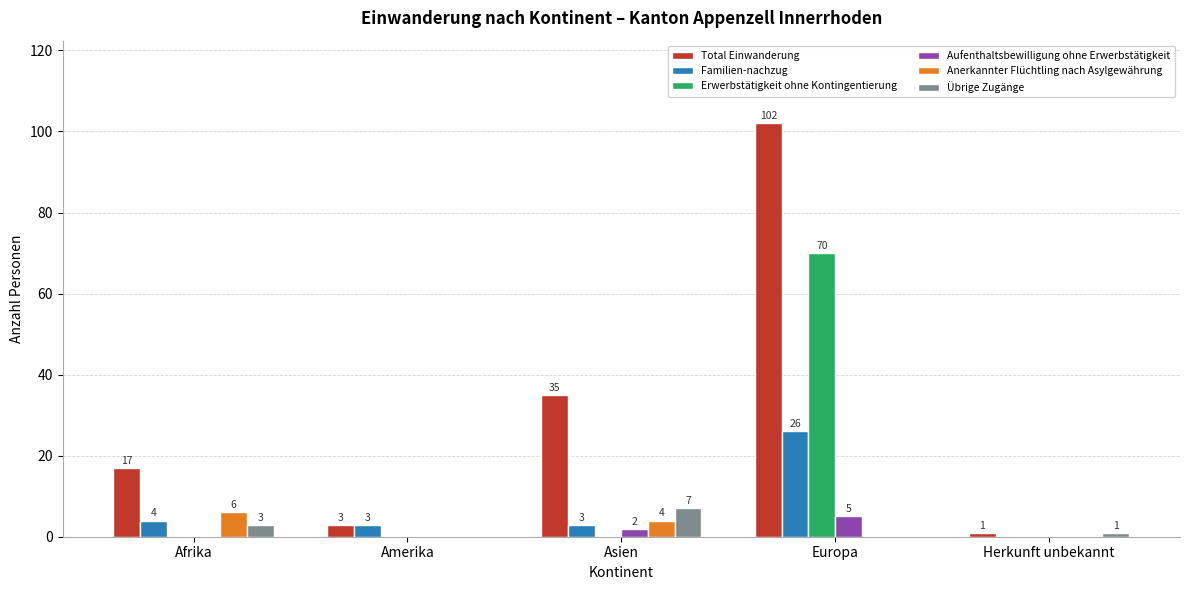

Reading right to left, transcribe all the data shown in this chart.

Total Einwanderung: Herkunft unbekannt=1	Europa=102	Asien=35	Amerika=3	Afrika=17
Familien-nachzug: Herkunft unbekannt=0	Europa=26	Asien=3	Amerika=3	Afrika=4
Erwerbstätigkeit ohne Kontingentierung: Herkunft unbekannt=0	Europa=70	Asien=0	Amerika=0	Afrika=0
Aufenthaltsbewilligung ohne Erwerbstätigkeit: Herkunft unbekannt=0	Europa=5	Asien=2	Amerika=0	Afrika=0
Anerkannter Flüchtling nach Asylgewährung: Herkunft unbekannt=0	Europa=0	Asien=4	Amerika=0	Afrika=6
Übrige Zugänge: Herkunft unbekannt=1	Europa=0	Asien=7	Amerika=0	Afrika=3